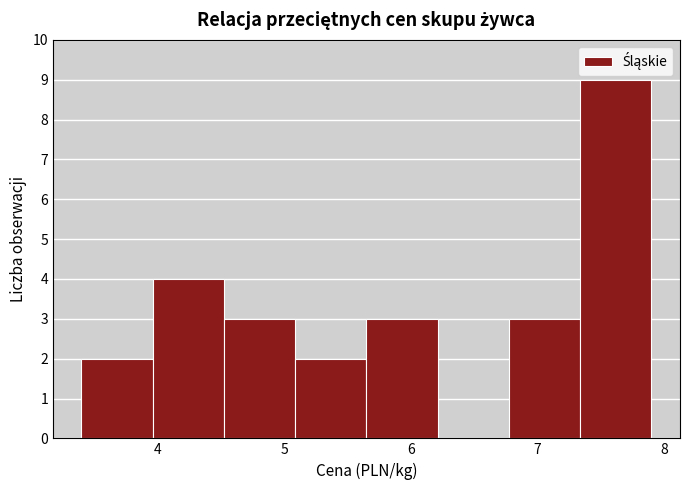

Reading left to right, list every bar in this chart as the range it spans on the x-axis followed by its height. Neither the bar edges nor the heights are printed on the chart, so give them approximately, as read against the axes.

3.4 to 4.0: 2
4.0 to 4.5: 4
4.5 to 5.1: 3
5.1 to 5.7: 2
5.7 to 6.2: 3
6.2 to 6.8: 0
6.8 to 7.3: 3
7.3 to 7.9: 9